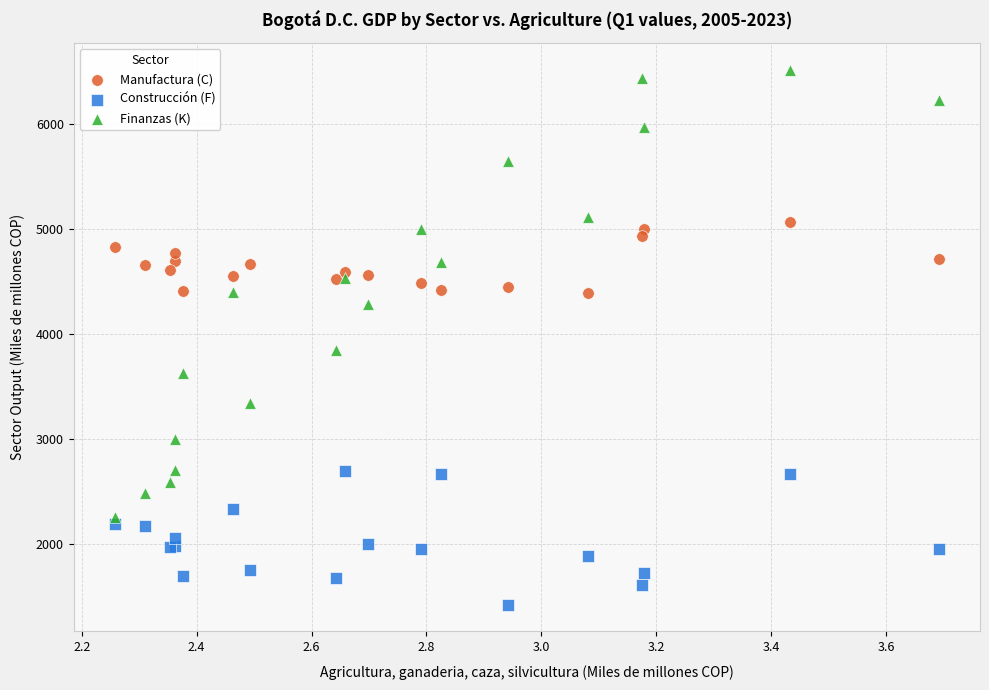

Which series has the widest spread of Y values?

Finanzas (K)